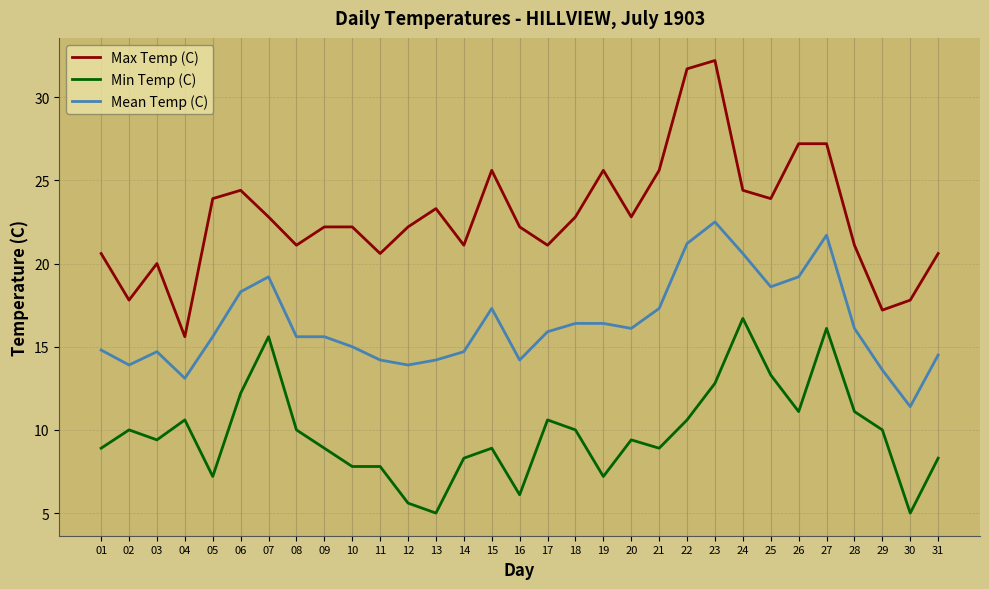

List the series in order of their overall mean, lowest first.

Min Temp (C), Mean Temp (C), Max Temp (C)